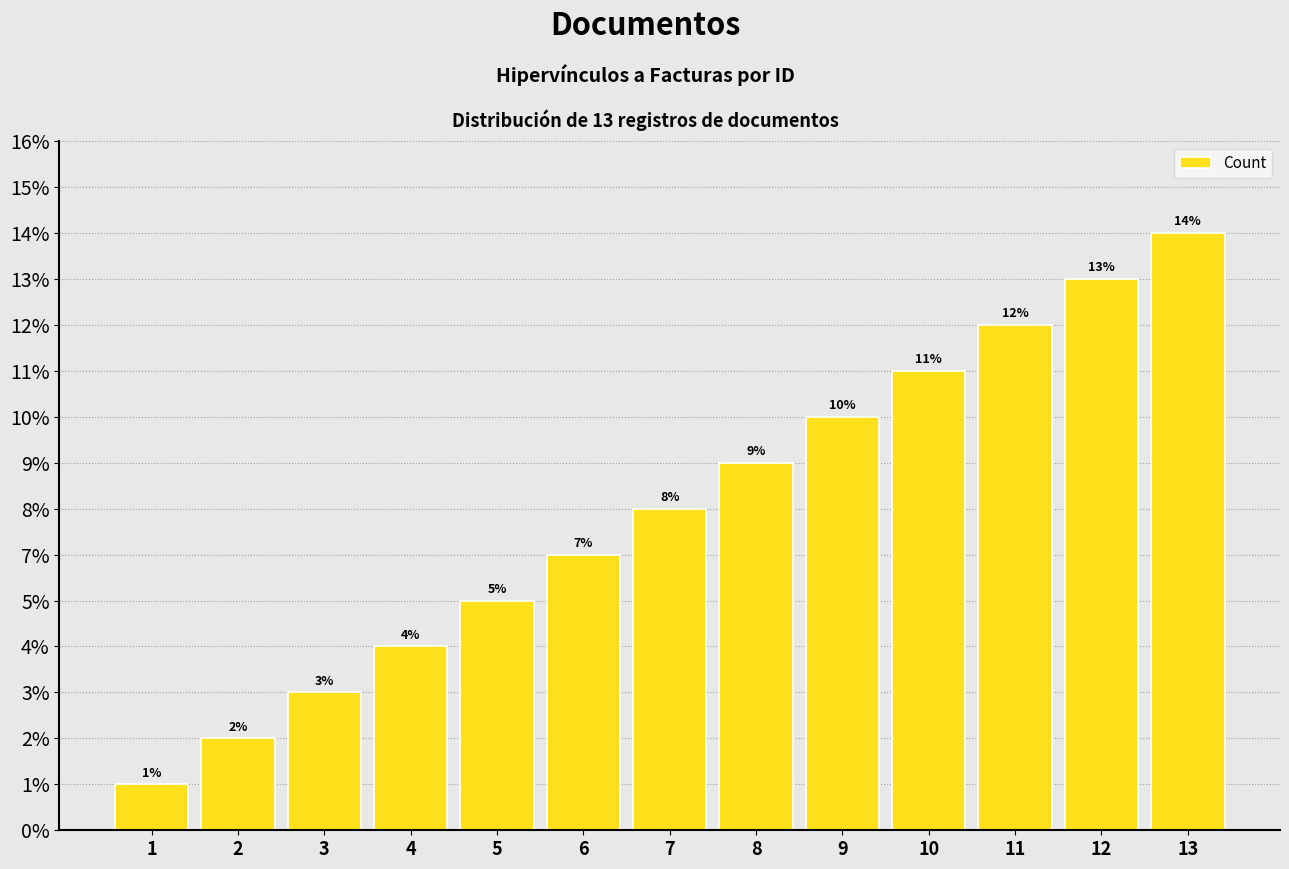

What is the change in value from 8 to 11?

+3